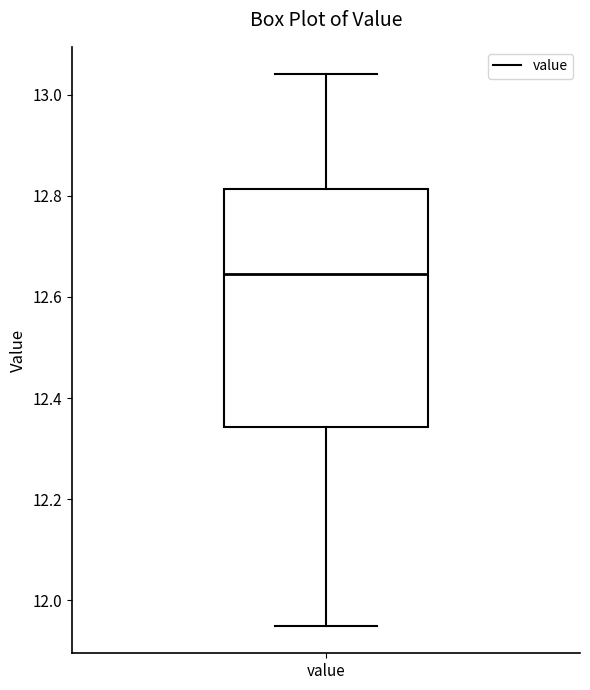

Where does the upper whisker of the box for value end on the y-axis? The values are not printed on the chart, so give them approximately, as read against the axis.

13.04